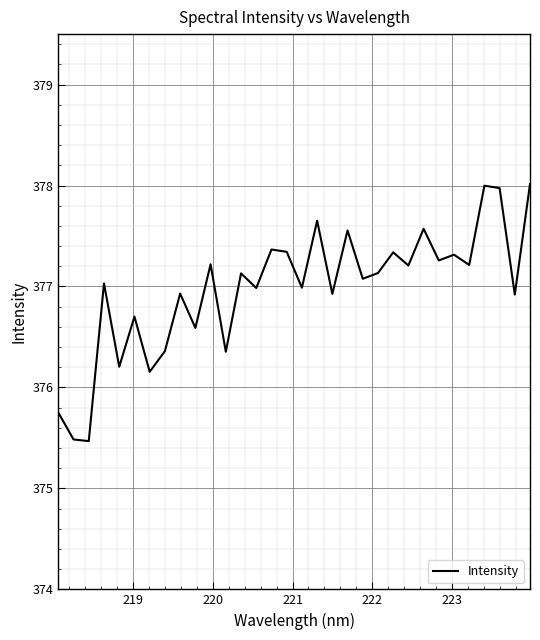

What is the smallest value displayed?

375.5